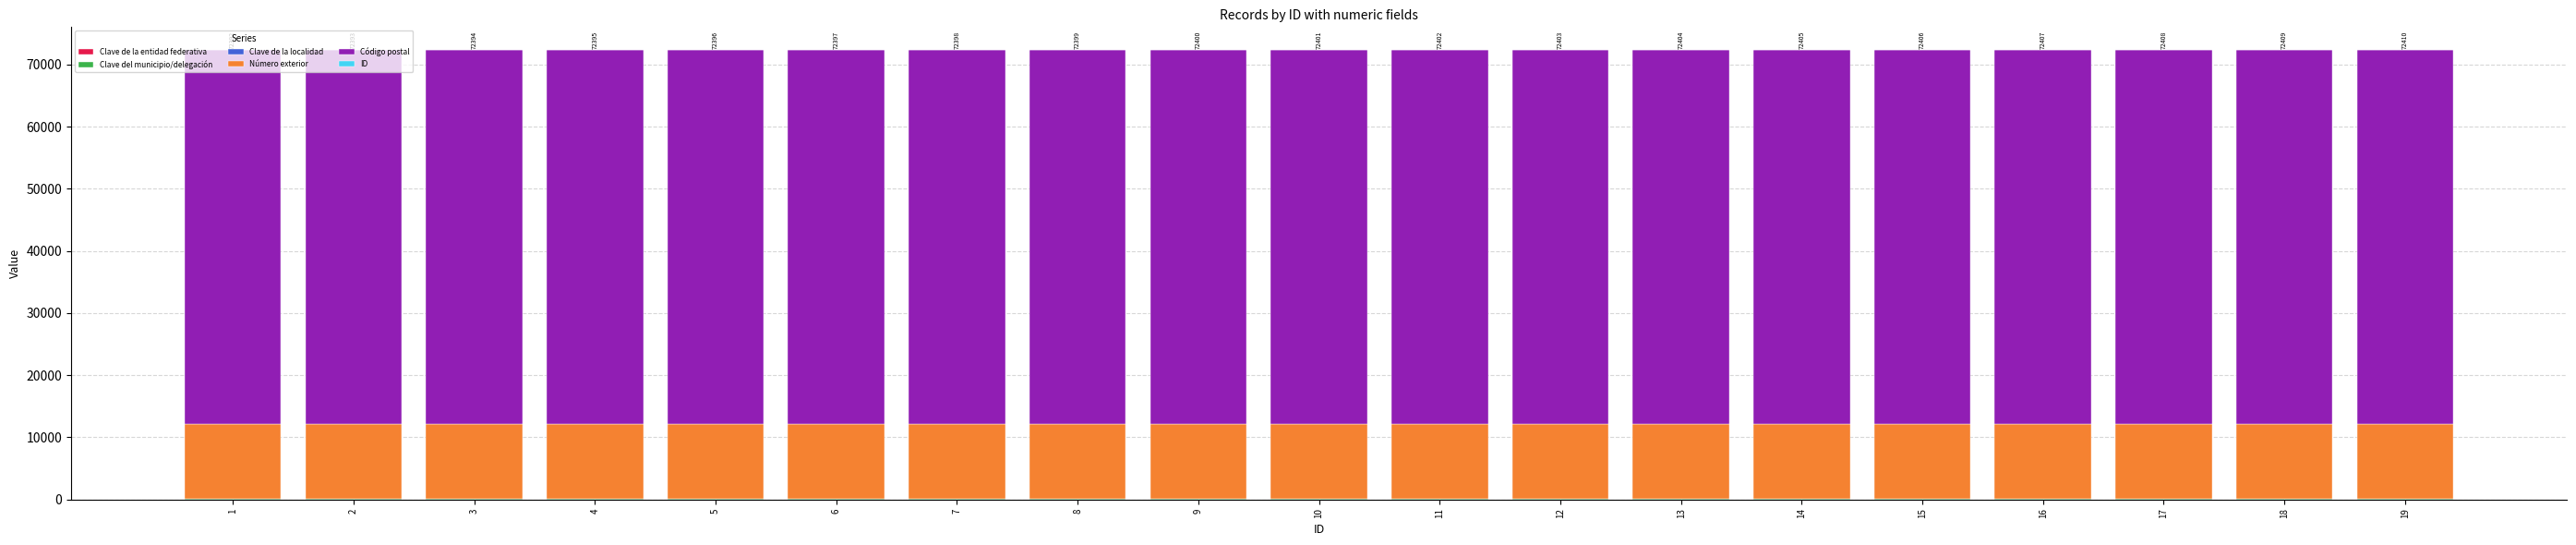

Are the bars horizontal?

No